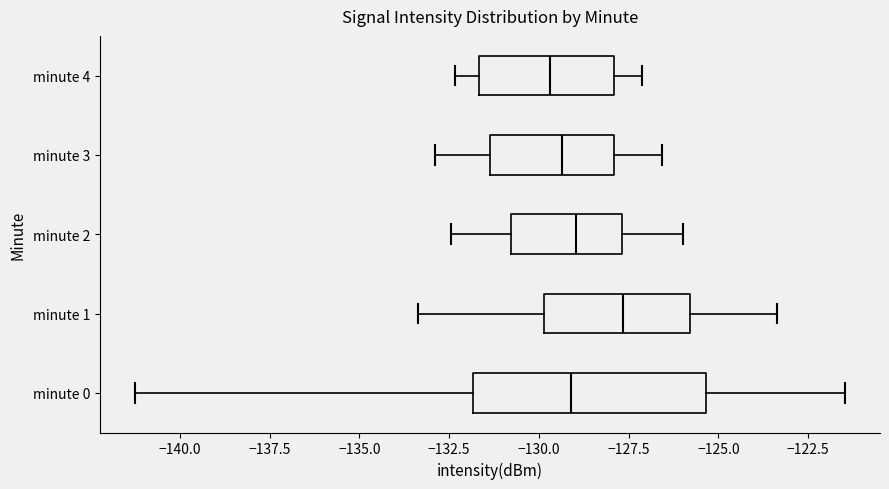

Reading bottom to top, transcribe this box plot: for each box, give where its median line is, the range the box spans, and where its two whiskers end, as read against the x-axis. The values are not printed on the chart, so give them approximately, as read against the axis.

minute 0: median -129.0, box -132.0 to -125.5, whiskers -141.0 to -121.5
minute 1: median -127.5, box -130.0 to -126.0, whiskers -133.5 to -123.5
minute 2: median -129.0, box -131.0 to -127.5, whiskers -132.5 to -126.0
minute 3: median -129.5, box -131.5 to -128.0, whiskers -133.0 to -126.5
minute 4: median -129.5, box -131.5 to -128.0, whiskers -132.5 to -127.0